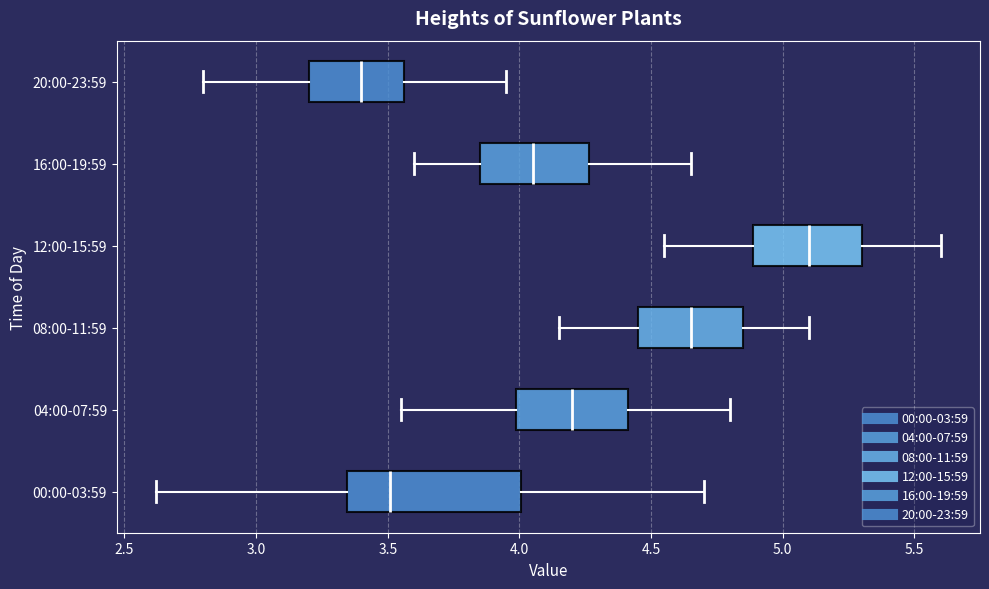

Which box is the widest, from its left edge to its right edge?

00:00-03:59